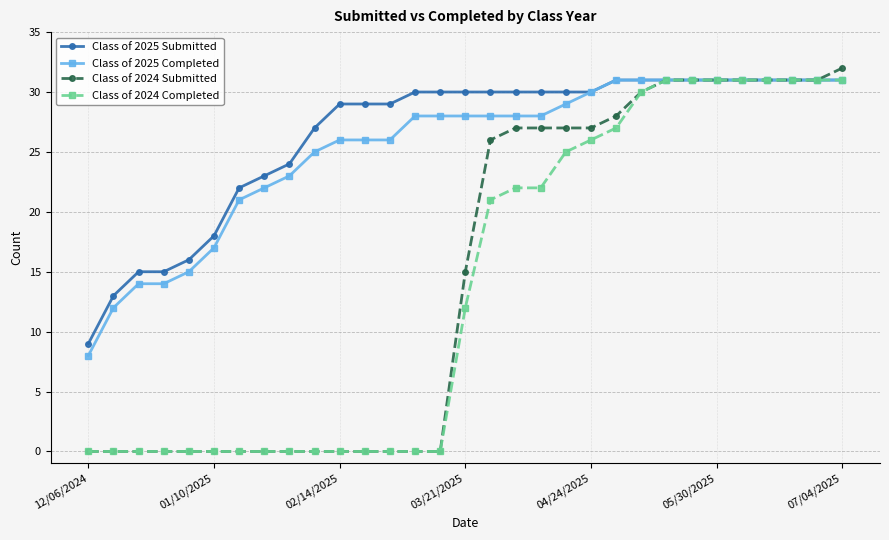

What is the value of the Class of 2025 Completed point at the 10th from the left?

25